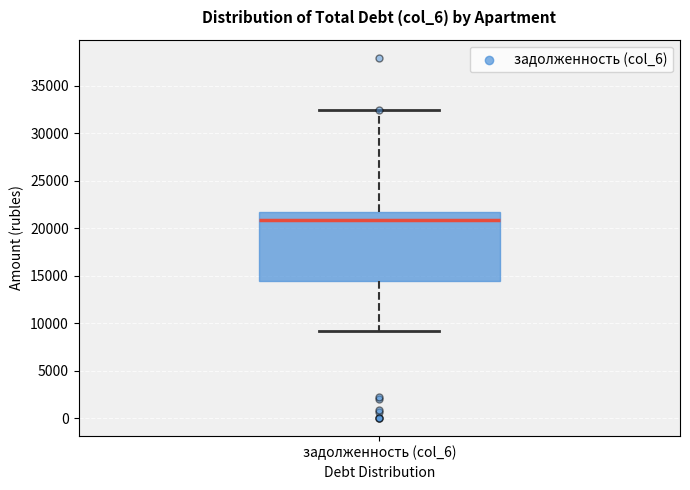

Transcribe this box plot: give where the median line is, the range the box spans, and where the two whiskers end, as read against the y-axis. The values are not printed on the chart, so give them approximately, as read against the axis.

median 21000, box 14500 to 21500, whiskers 9000 to 32500